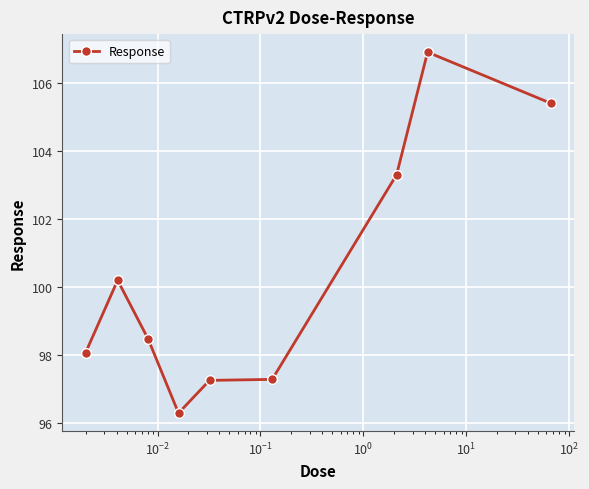

Reading left to right, transcribe all the data shown in this chart.

98.1	100.2	98.5	96.3	97.3	97.3	103.3	106.9	105.4